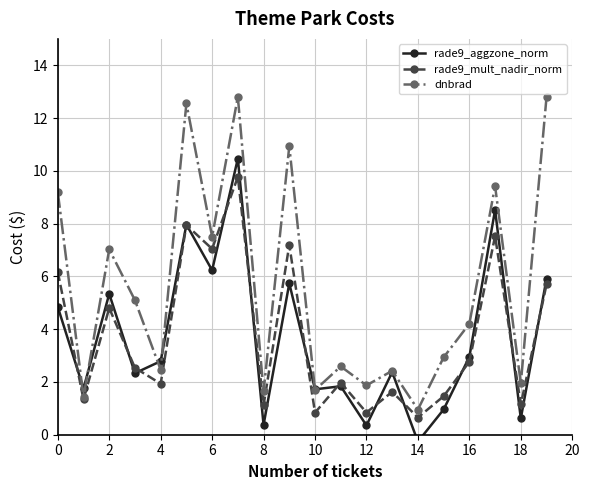

How many lines are shown in the chart?

3